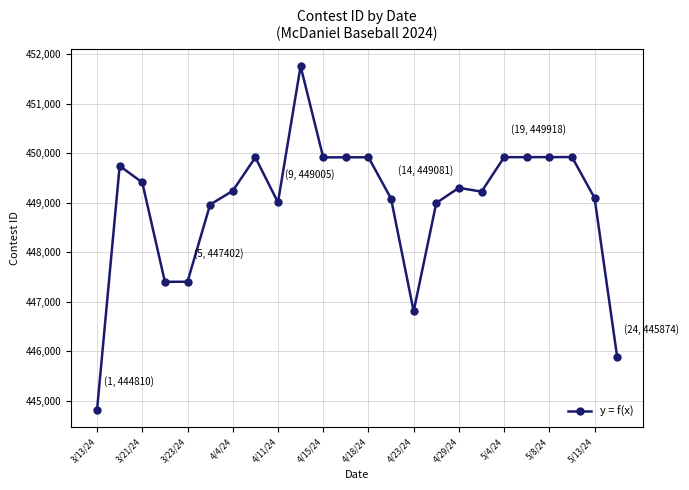

How many categories are shown in the chart?

24